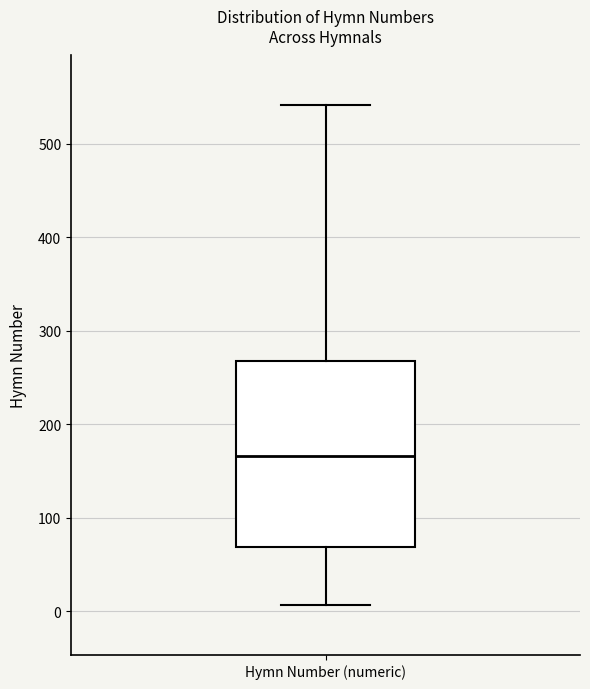

Where does the lower whisker of the box for Hymn Number (numeric) end on the y-axis? The values are not printed on the chart, so give them approximately, as read against the axis.

10